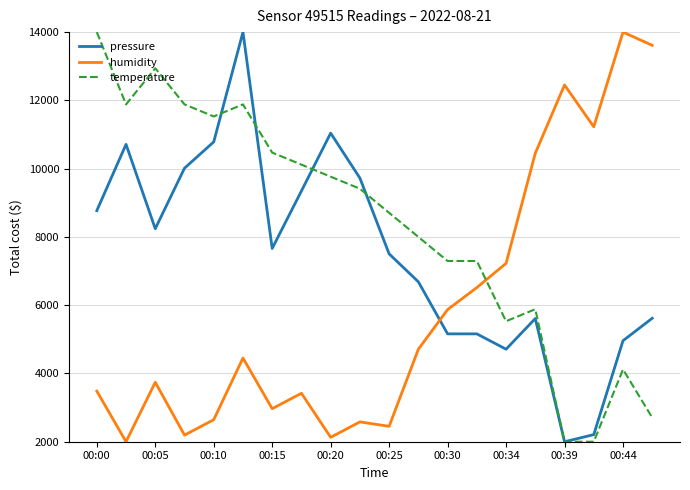

What is the lowest value of the pressure series?

2000.0